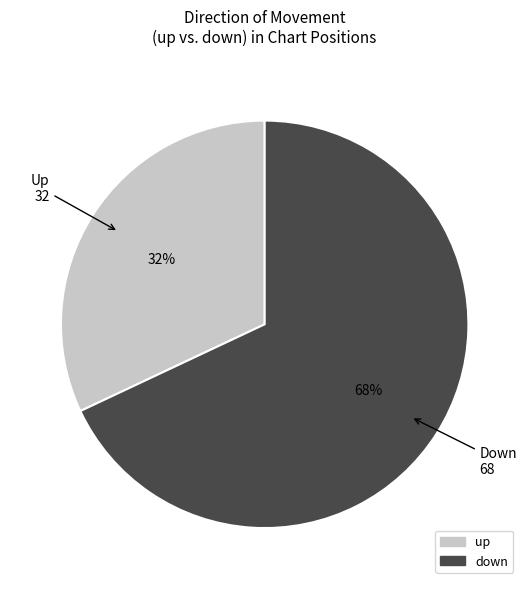

Combined, do up and down account for over 50%?

Yes